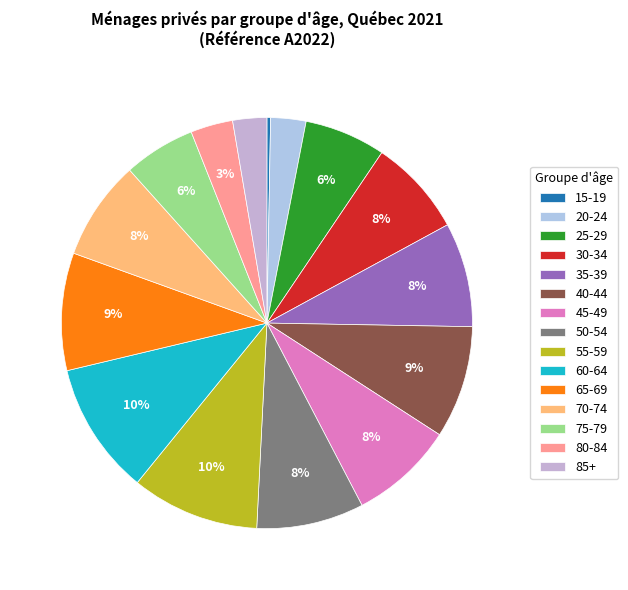

Is 30-34 the majority of the pie?

No